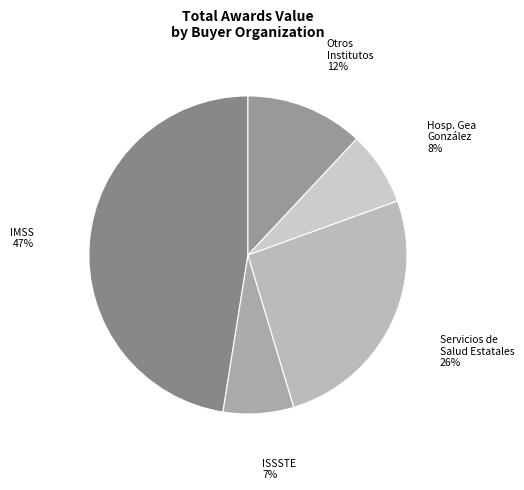

True or false: Otros Institutos accounts for 12% of the total.

True